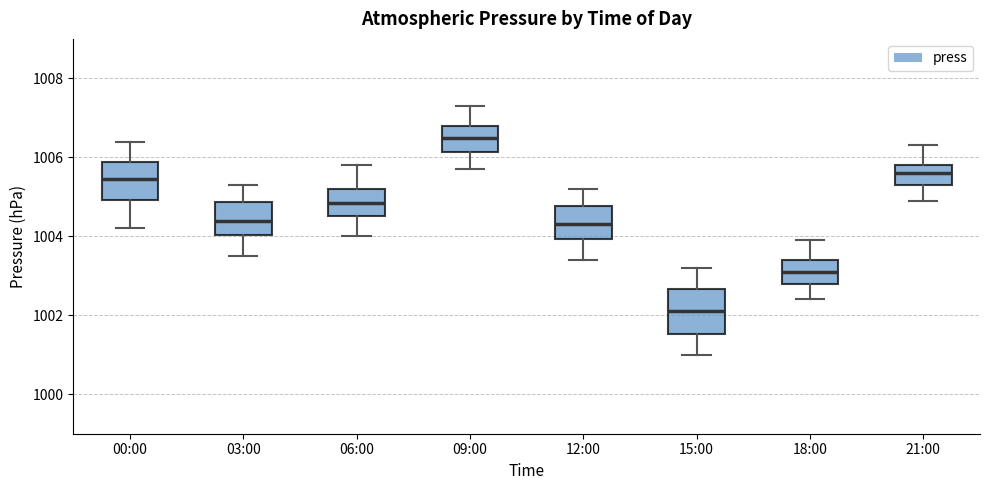

Reading left to right, read every box against the y-axis: the position of its median line, the range the box covers, and the ends of its whiskers. The values are not printed on the chart, so give them approximately, as read against the axis.

00:00: median 1005.4, box 1005.0 to 1005.8, whiskers 1004.2 to 1006.4
03:00: median 1004.4, box 1004.0 to 1004.8, whiskers 1003.6 to 1005.4
06:00: median 1004.8, box 1004.6 to 1005.2, whiskers 1004.0 to 1005.8
09:00: median 1006.6, box 1006.2 to 1006.8, whiskers 1005.8 to 1007.4
12:00: median 1004.4, box 1004.0 to 1004.8, whiskers 1003.4 to 1005.2
15:00: median 1002.2, box 1001.6 to 1002.6, whiskers 1001.0 to 1003.2
18:00: median 1003.2, box 1002.8 to 1003.4, whiskers 1002.4 to 1004.0
21:00: median 1005.6, box 1005.4 to 1005.8, whiskers 1005.0 to 1006.4